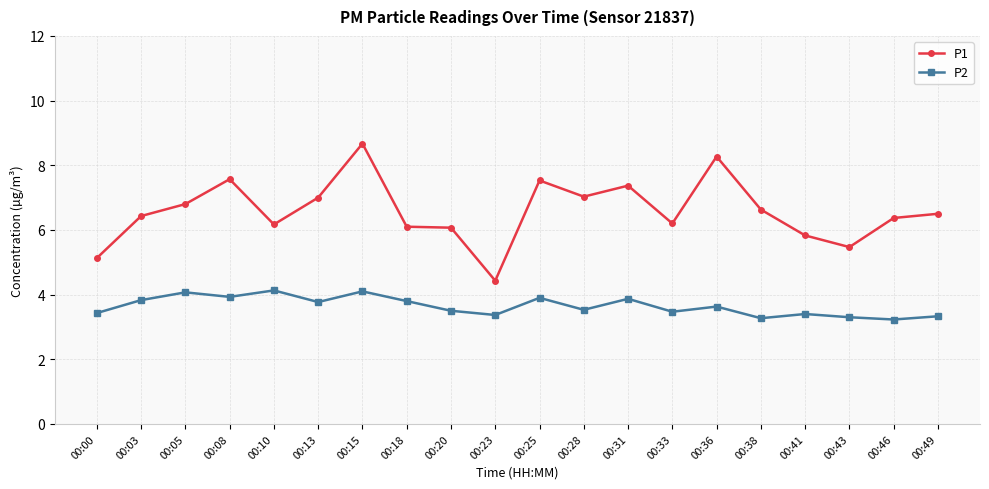

Rank the series by their average value, from lowest to highest.

P2, P1